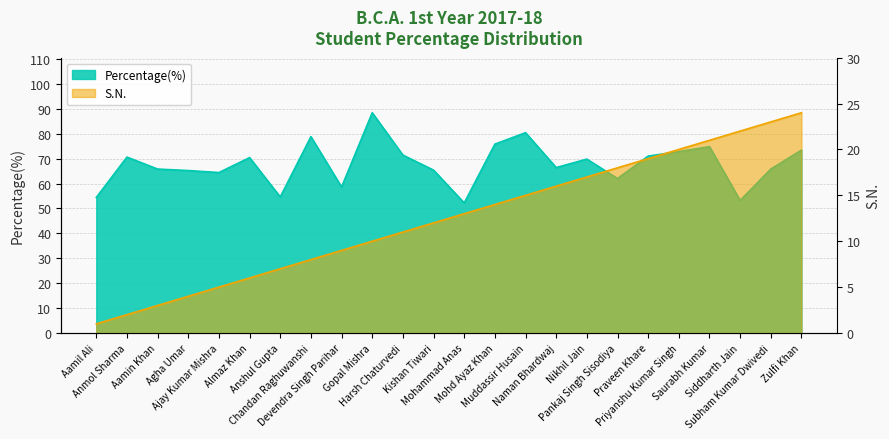

Rank the categories by Percentage(%) value from highest to lowest.

Gopal Mishra, Muddassir Husain, Chandan Raghuwanshi, Mohd Ayaz Khan, Saurabh Kumar, Zulfi Khan, Priyanshu Kumar Singh, Harsh Chaturvedi, Praveen Khare, Anmol Sharma, Almaz Khan, Nikhil Jain, Naman Bhardwaj, Aamin Khan, Subham Kumar Dwivedi, Kishan Tiwari, Agha Umar, Ajay Kumar Mishra, Pankaj Singh Sisodiya, Devendra Singh Parihar, Anshul Gupta, Aamil Ali, Siddharth Jain, Mohammad Anas